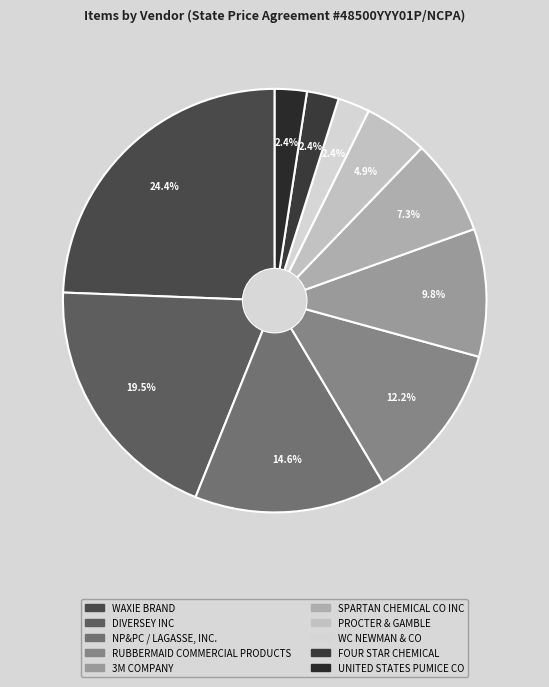

Which slice is the largest?

WAXIE BRAND